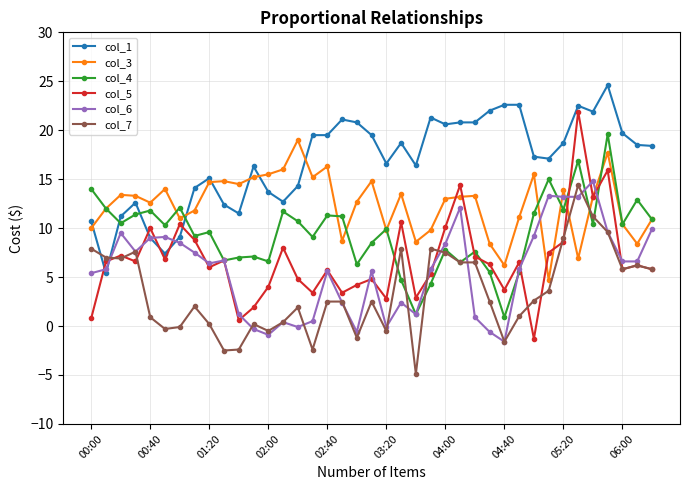

Which series ends up on top after the final intersection of col_7 and col_1?

col_1